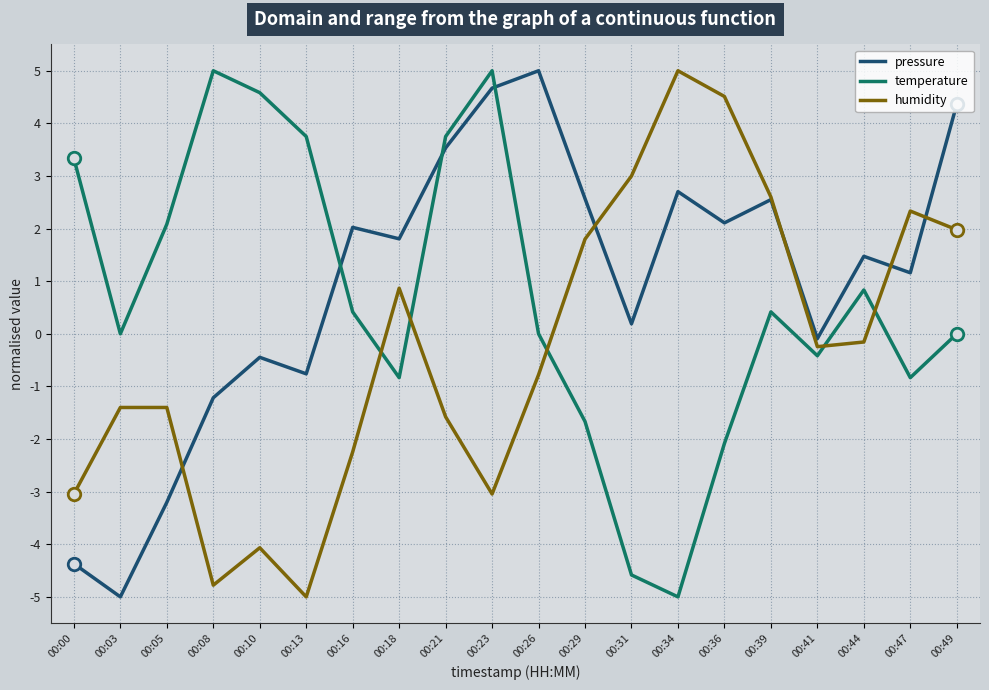

What is the minimum value for temperature?

-5.0